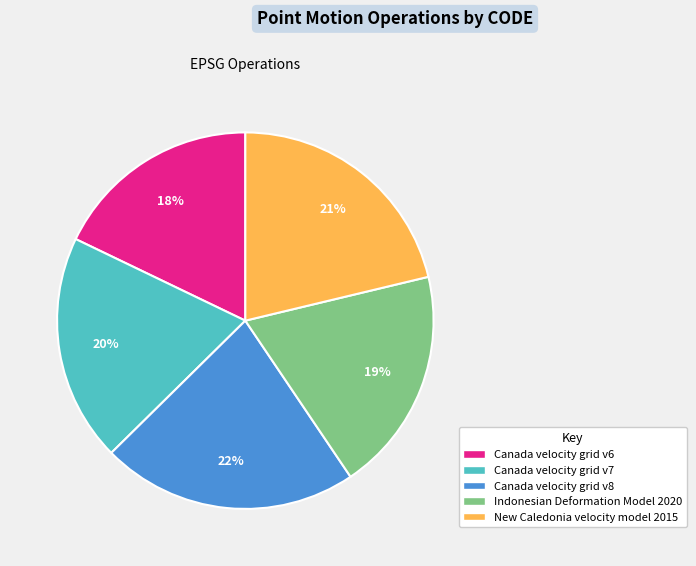

To the nearest percent, what percentage of the pie is Canada velocity grid v6?

18%